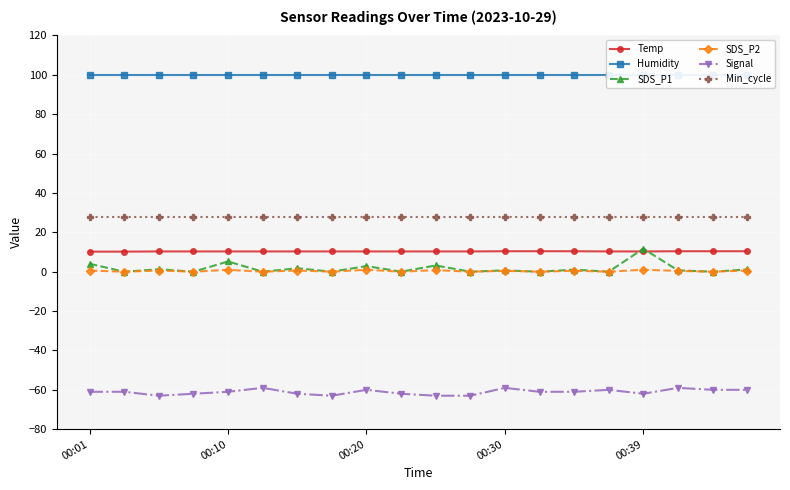

How many lines are shown in the chart?

6